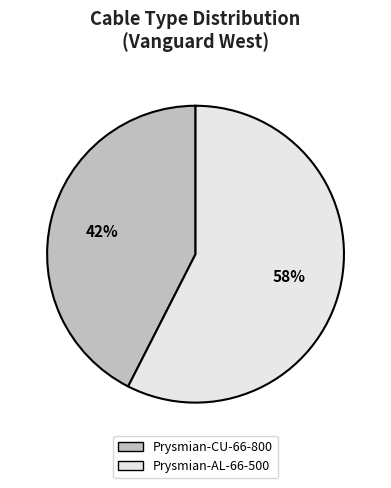

True or false: Prysmian-CU-66-800 accounts for 23% of the total.

False